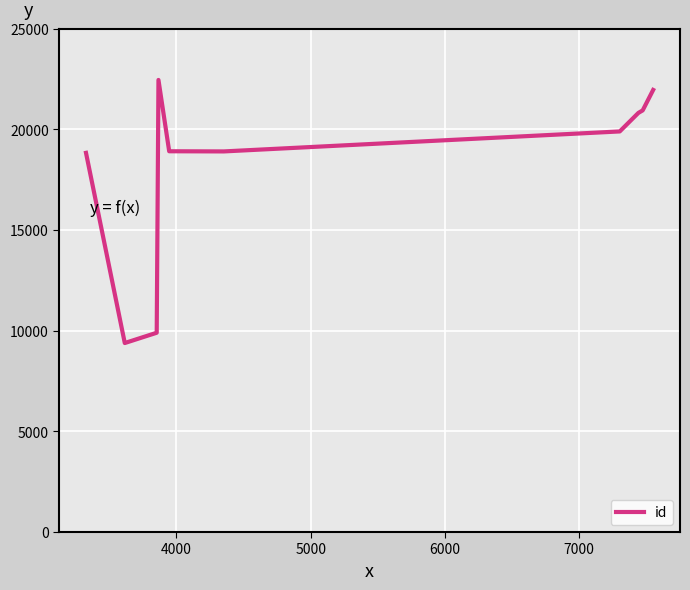

What is the greatest value displayed?

22456